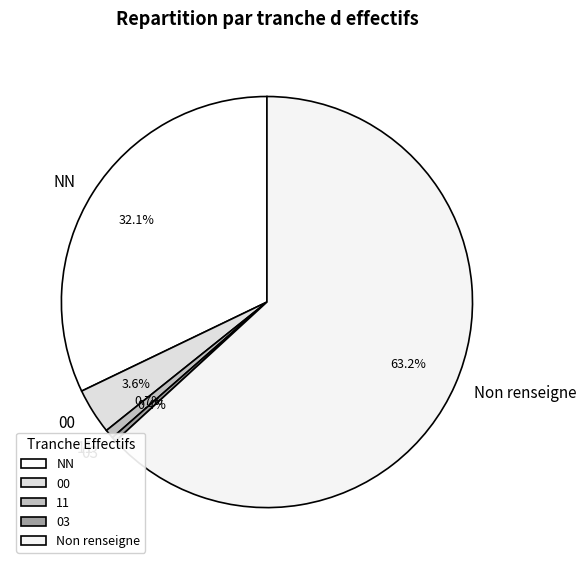

How many slices are in this pie chart?

5